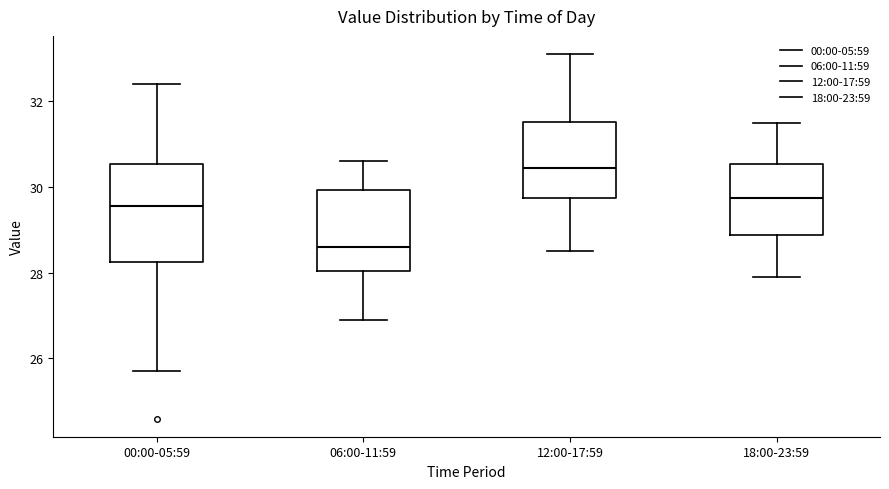

Reading left to right, read every box against the y-axis: the position of its median line, the range the box covers, and the ends of its whiskers. The values are not printed on the chart, so give them approximately, as read against the axis.

00:00-05:59: median 29.6, box 28.2 to 30.6, whiskers 25.8 to 32.4
06:00-11:59: median 28.6, box 28.0 to 30.0, whiskers 27.0 to 30.6
12:00-17:59: median 30.4, box 29.8 to 31.6, whiskers 28.6 to 33.2
18:00-23:59: median 29.8, box 28.8 to 30.6, whiskers 28.0 to 31.6